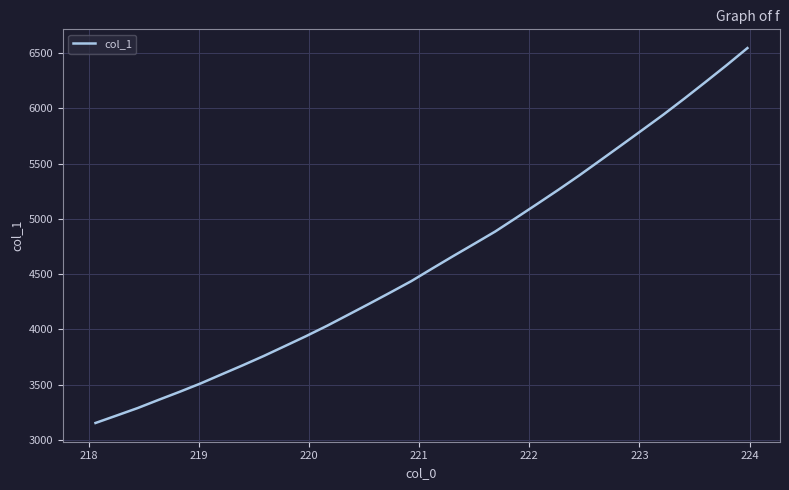

What is the difference between the maximum and minimum values?

3390.8